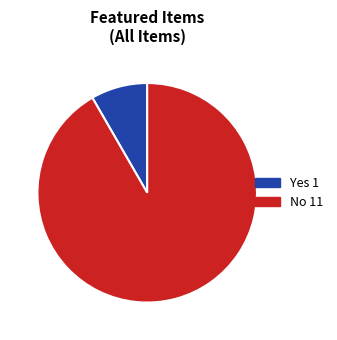

Between Yes 1 and No 11, which is larger?

No 11